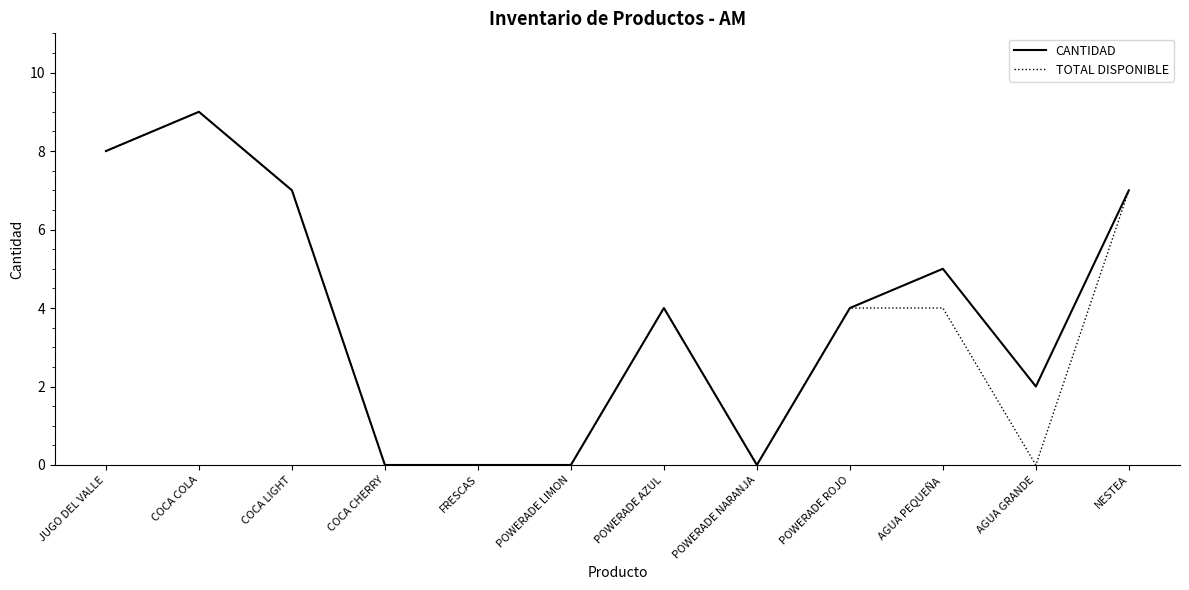

Where does the TOTAL DISPONIBLE series first go above 4?

JUGO DEL VALLE